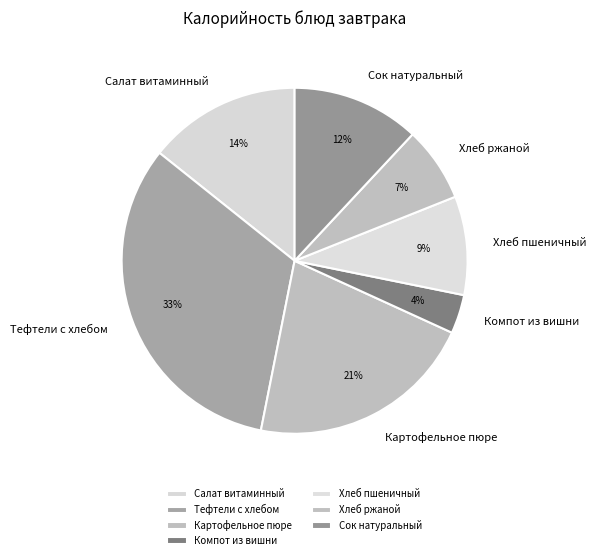

Count the number of slices in the pie.

7